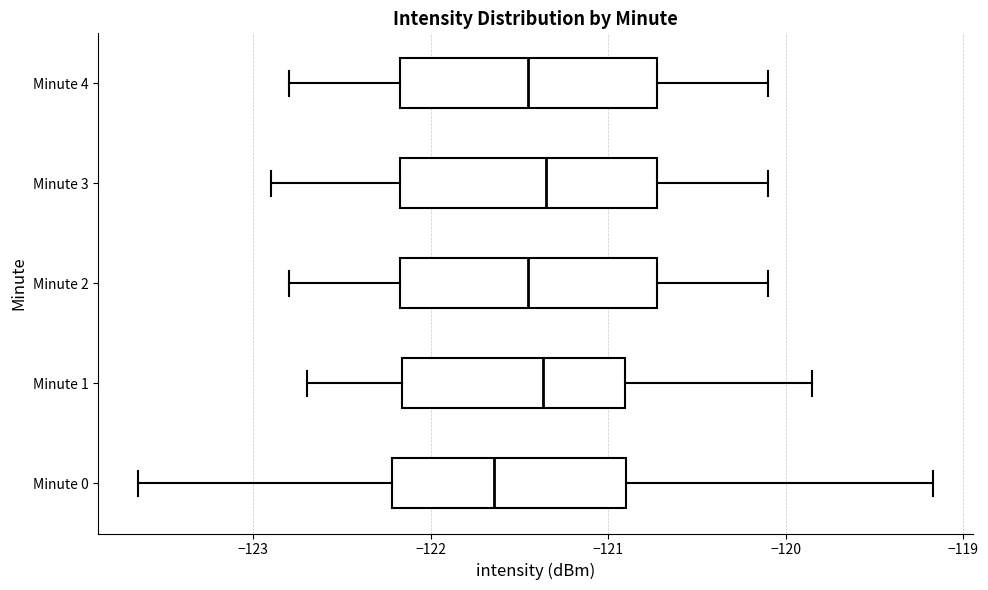

Where is the left edge of the box for Minute 3 on the x-axis? The values are not printed on the chart, so give them approximately, as read against the axis.

-122.2